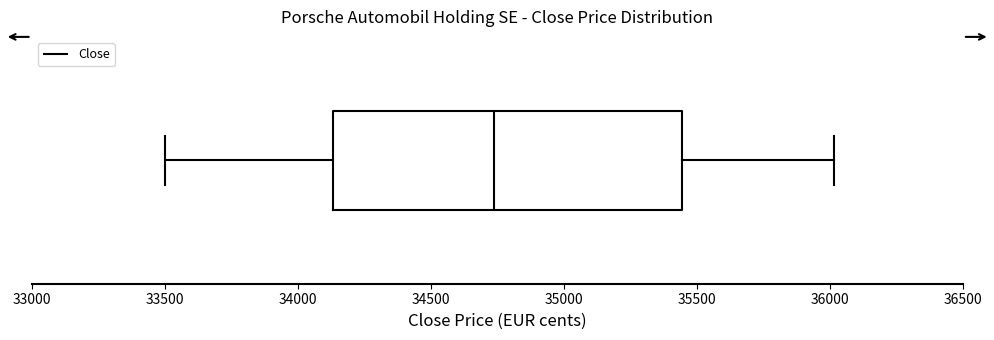

Read this box plot against the x-axis: the position of the median line, the range covered by the box, and the ends of both whiskers. The values are not printed on the chart, so give them approximately, as read against the axis.

median 34750, box 34150 to 35450, whiskers 33500 to 36000